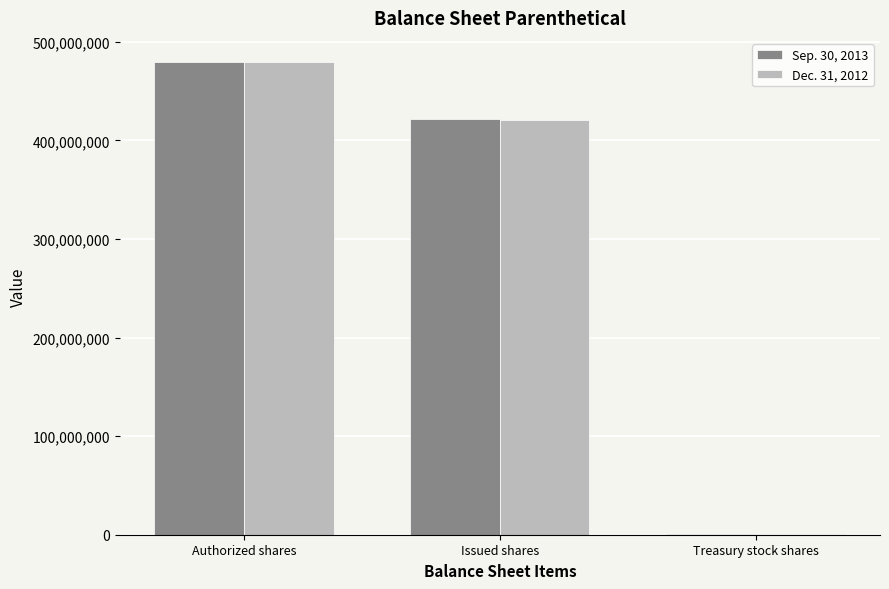

Reading left to right, list all the values displayed in this chart.

Sep. 30, 2013: Authorized shares=480000000	Issued shares=421959520	Treasury stock shares=808800
Dec. 31, 2012: Authorized shares=480000000	Issued shares=420859462	Treasury stock shares=808800